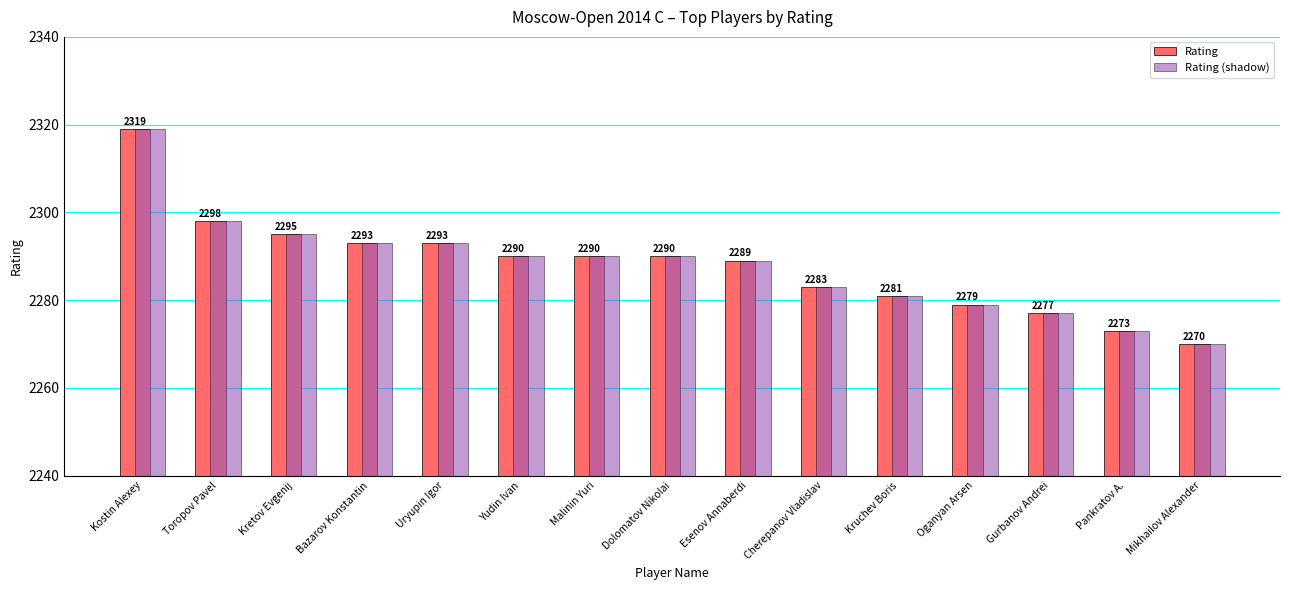

What is the lowest value of the Rating (shadow) series?

2270